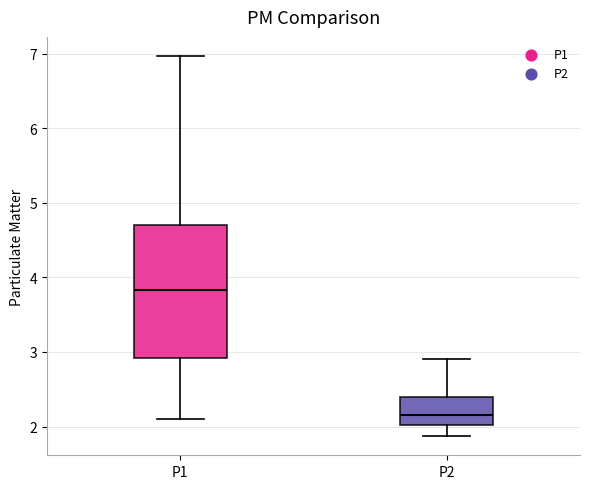

Where is the upper edge of the box for P2 on the y-axis? The values are not printed on the chart, so give them approximately, as read against the axis.

2.4